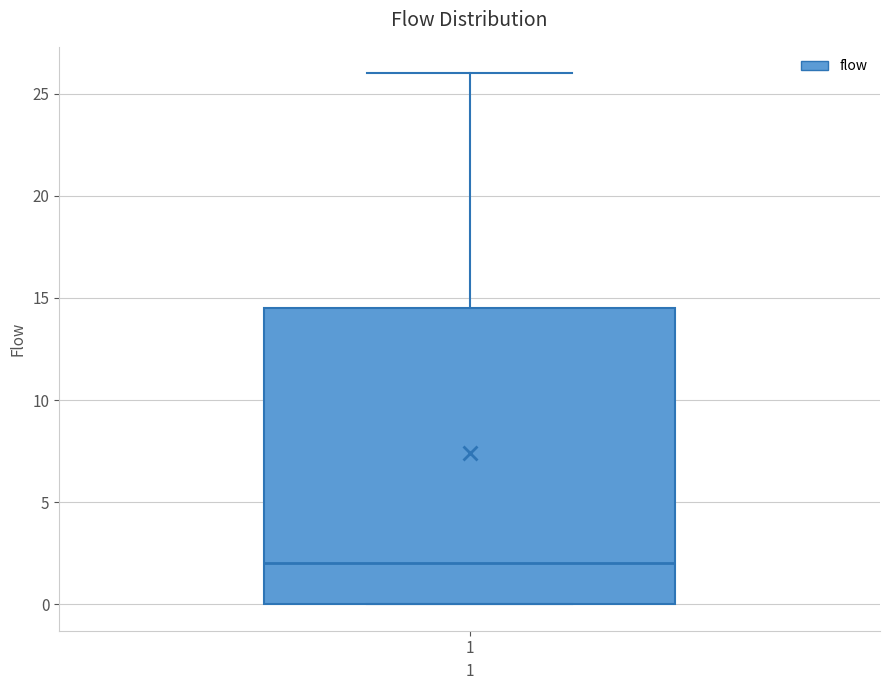

Read this box plot against the y-axis: the position of the median line, the range covered by the box, and the ends of both whiskers. The values are not printed on the chart, so give them approximately, as read against the axis.

median 2.0, box 0.0 to 14.5, whiskers 0.0 to 26.0